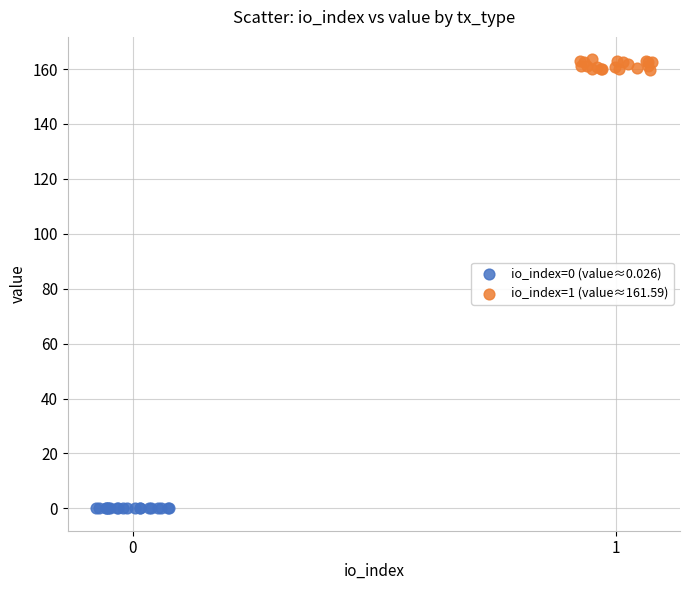

Which series contains the highest Y value?

io_index=1 (value≈161.59)